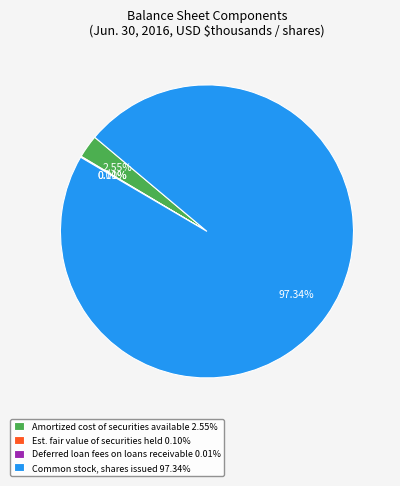

Does any single category account for the majority?

Yes